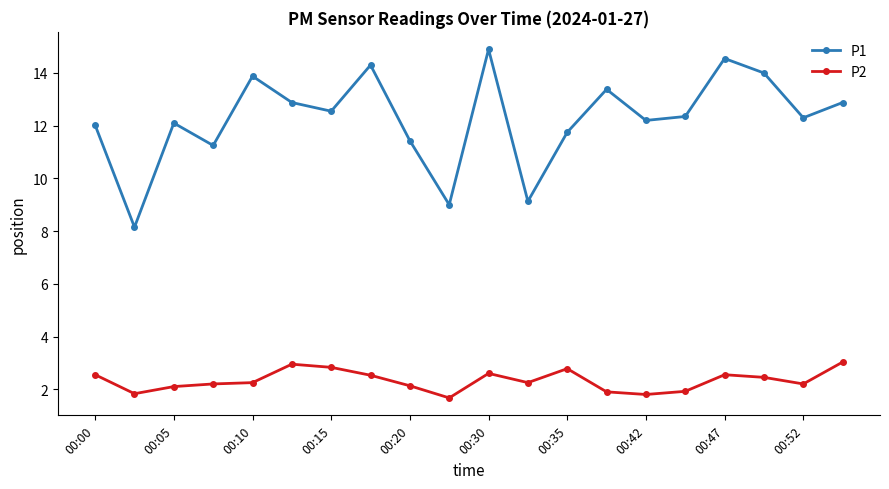

What is the maximum value for P1?

14.9